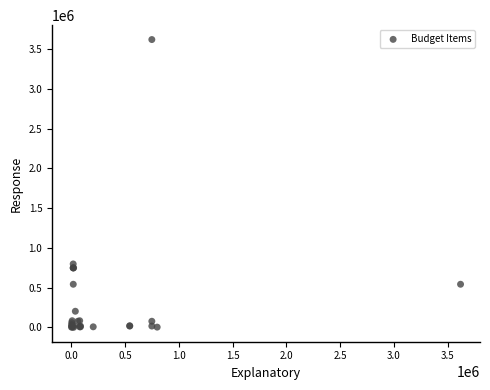

What Y value in the scatter plot is closest to 1809973?

797400.0